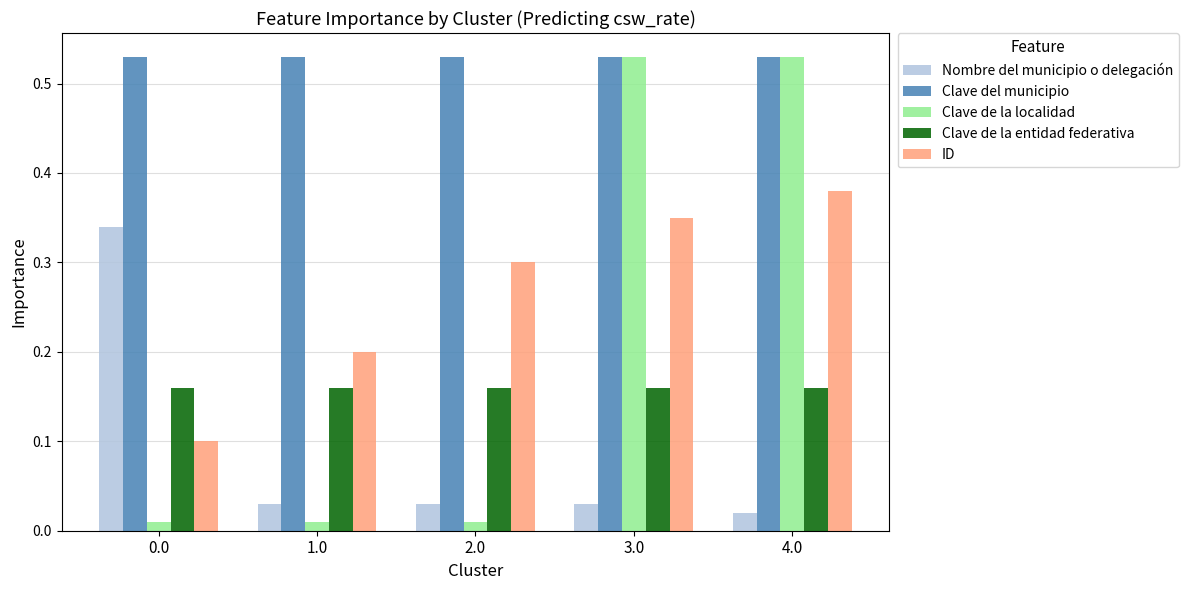

Which category has the highest value in the ID series?

4.0